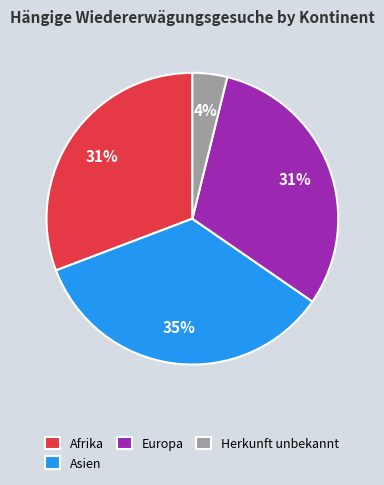

The Afrika slice represents 31% of the pie. True or false?

True